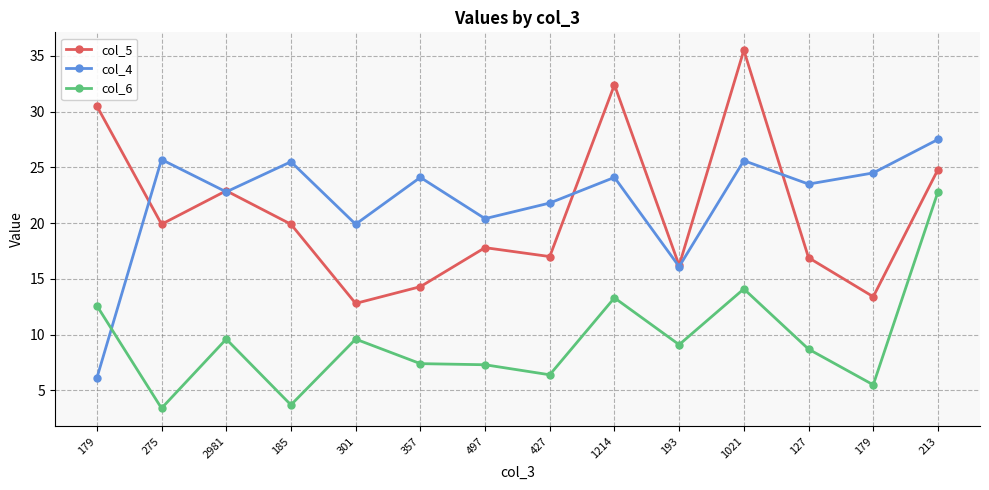

How many lines are shown in the chart?

3